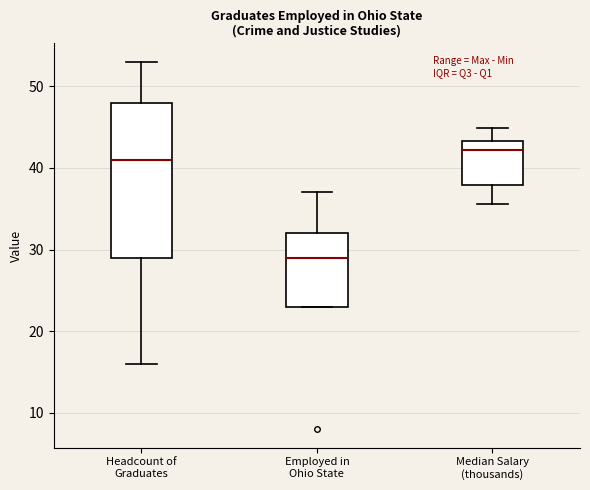

Reading left to right, read every box against the y-axis: the position of its median line, the range the box covers, and the ends of its whiskers. The values are not printed on the chart, so give them approximately, as read against the axis.

Headcount of Graduates: median 41, box 29 to 48, whiskers 16 to 53
Employed in Ohio State: median 29, box 23 to 32, whiskers 23 to 37
Median Salary (thousands): median 42, box 38 to 43, whiskers 36 to 45